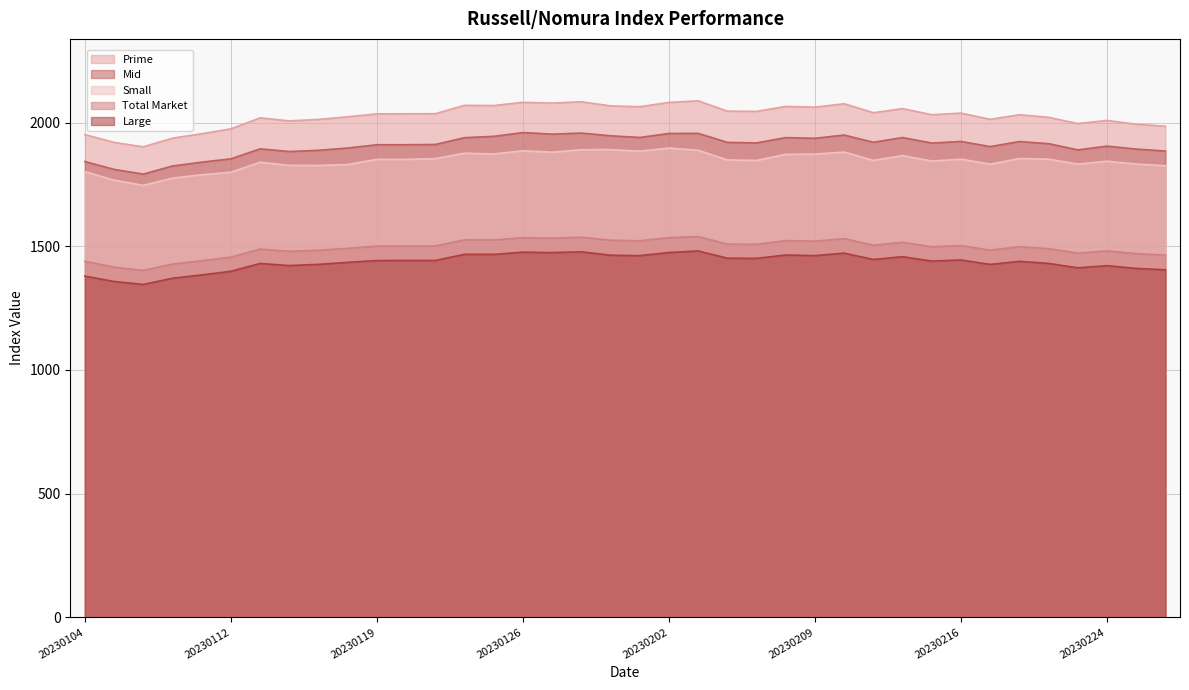

Which has a higher value, 20230105 or 20230126?

20230126